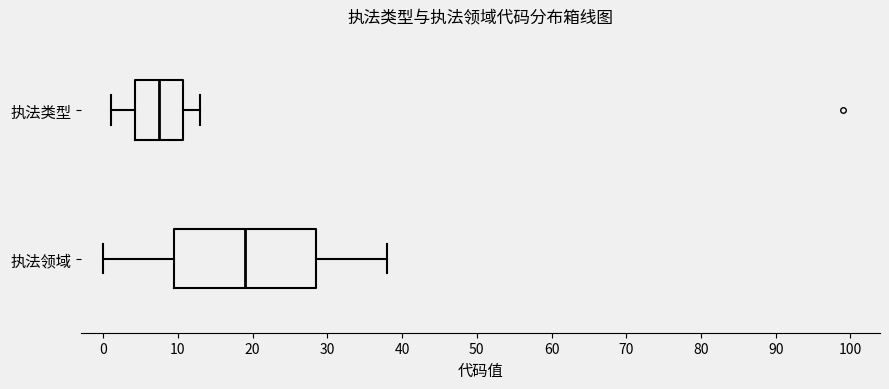

Which box's median line is the furthest to the right?

执法领域